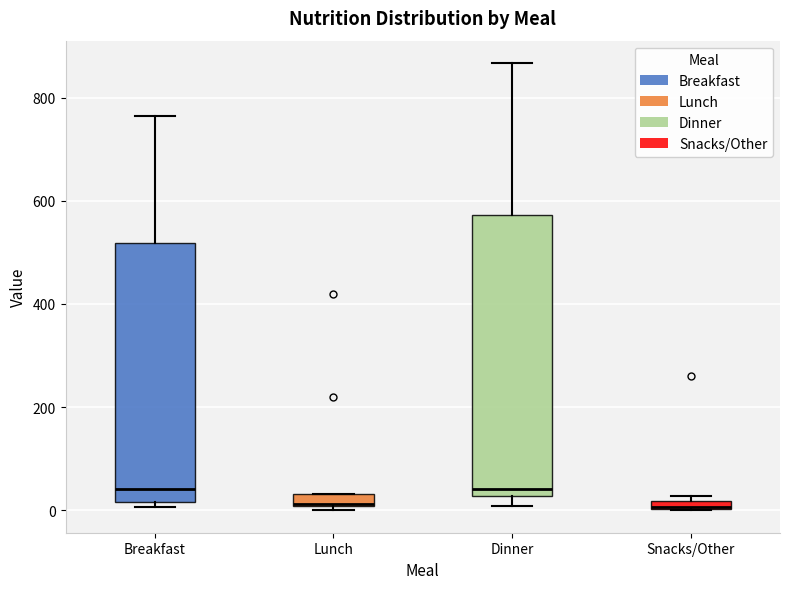

Where does the median line of the box for Lunch sit on the y-axis? The values are not printed on the chart, so give them approximately, as read against the axis.

20